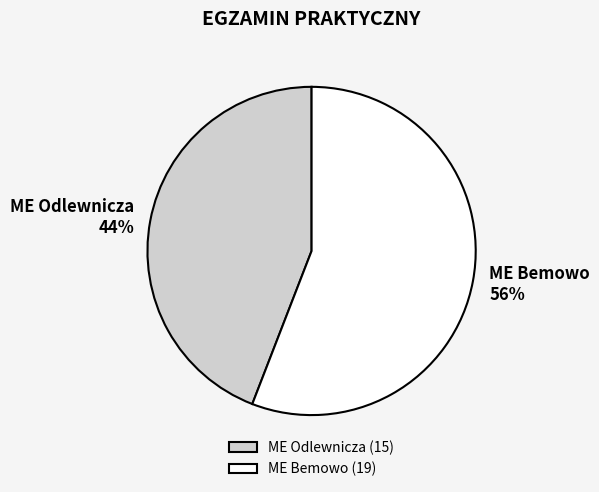

What percentage is the ME Bemowo slice, to the nearest percent?

56%